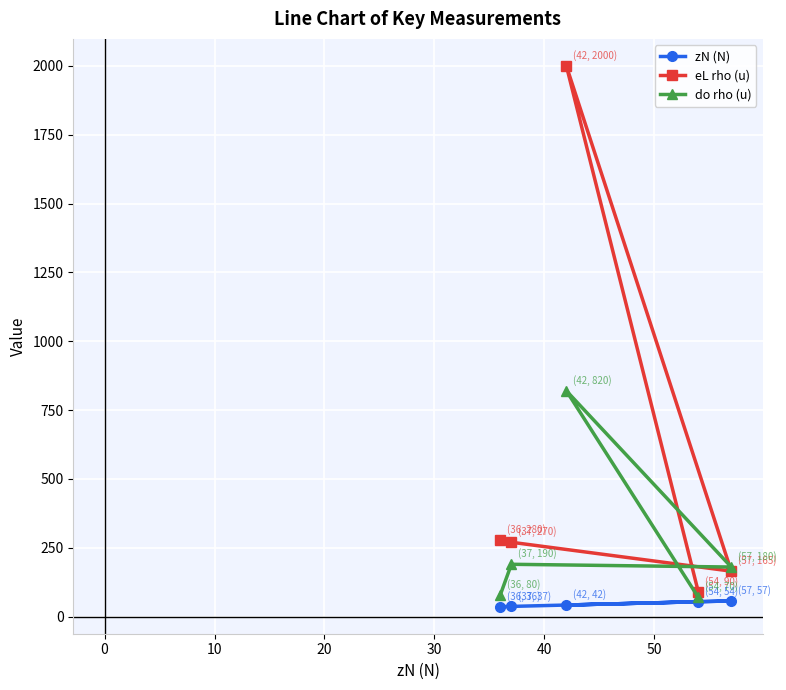

What is the value of the do rho (u) point at the 4th from the left?

70